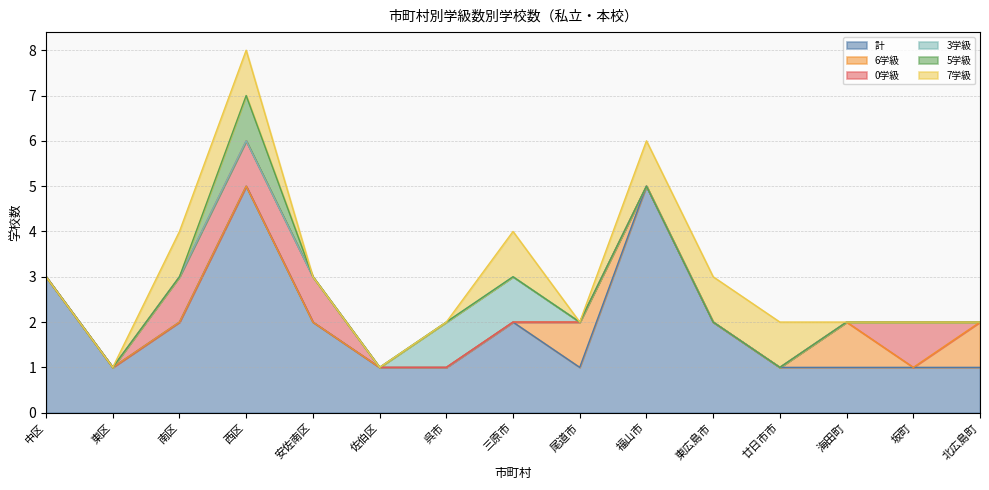

The value of 3学級 at 中区 is 0. True or false?

False